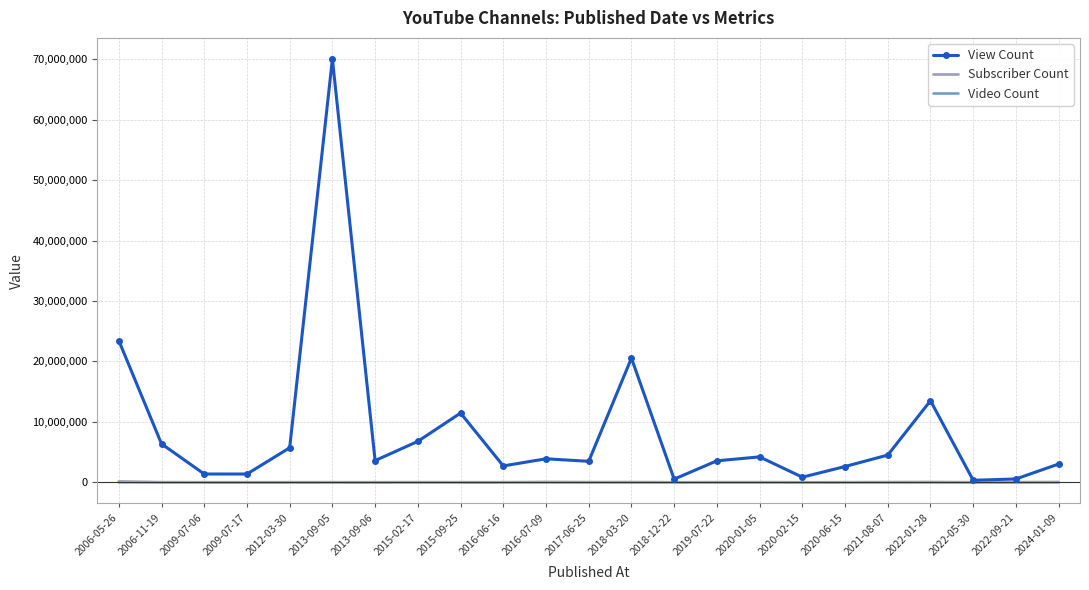

True or false: Subscriber Count and Video Count intersect in this chart.

False